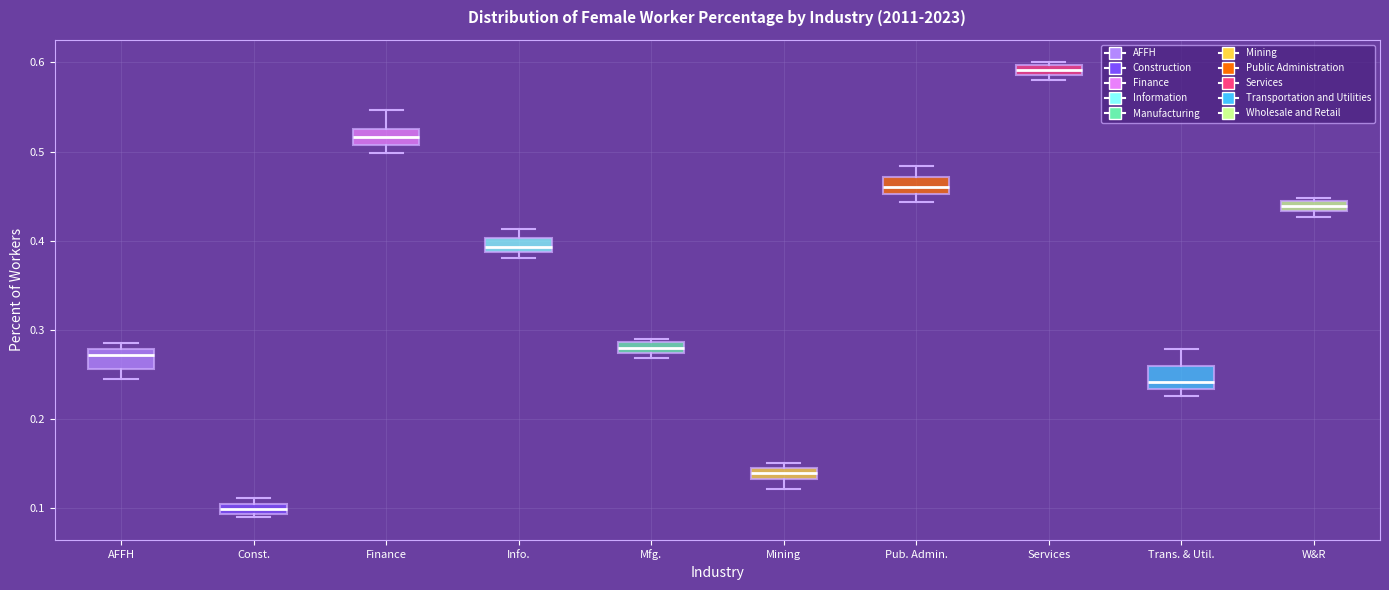

Which box's median line is the lowest?

Const.